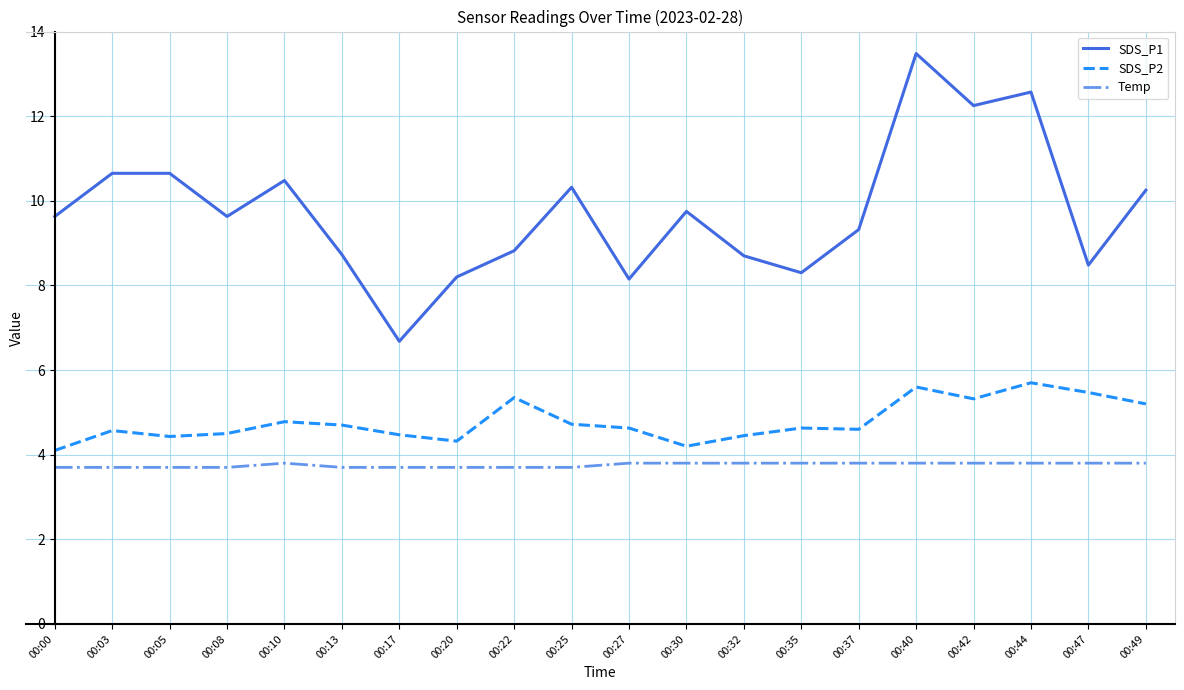

Read the Temp value at 00:44.

3.8